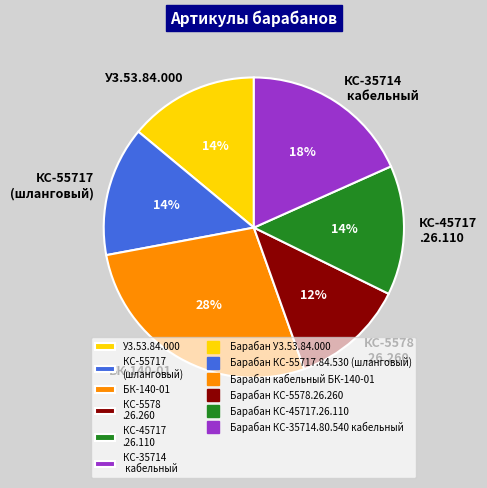

Which category has the smallest portion of the pie?

КС-5578 .26.260